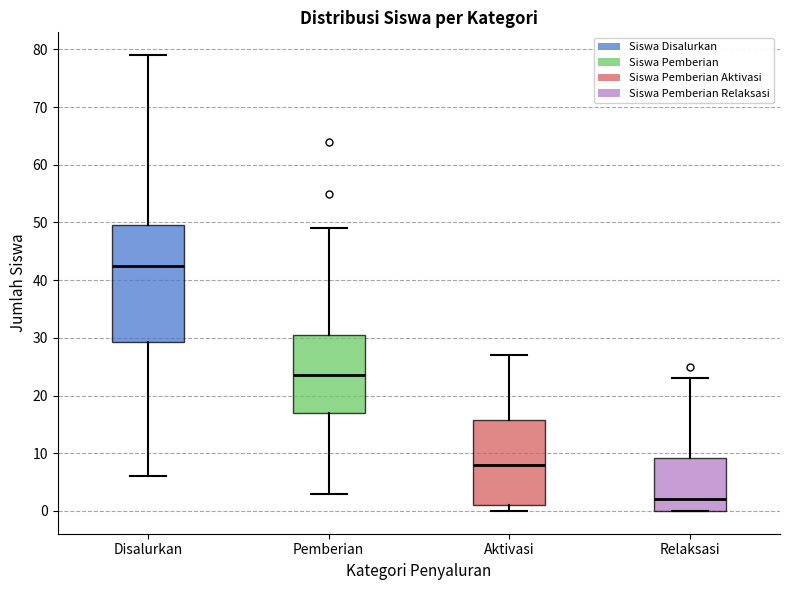

Where is the upper edge of the box for Disalurkan on the y-axis? The values are not printed on the chart, so give them approximately, as read against the axis.

50